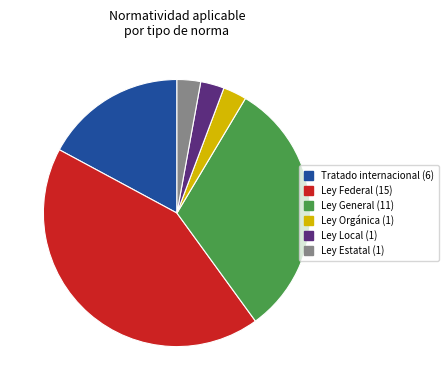

Does any single category account for the majority?

No